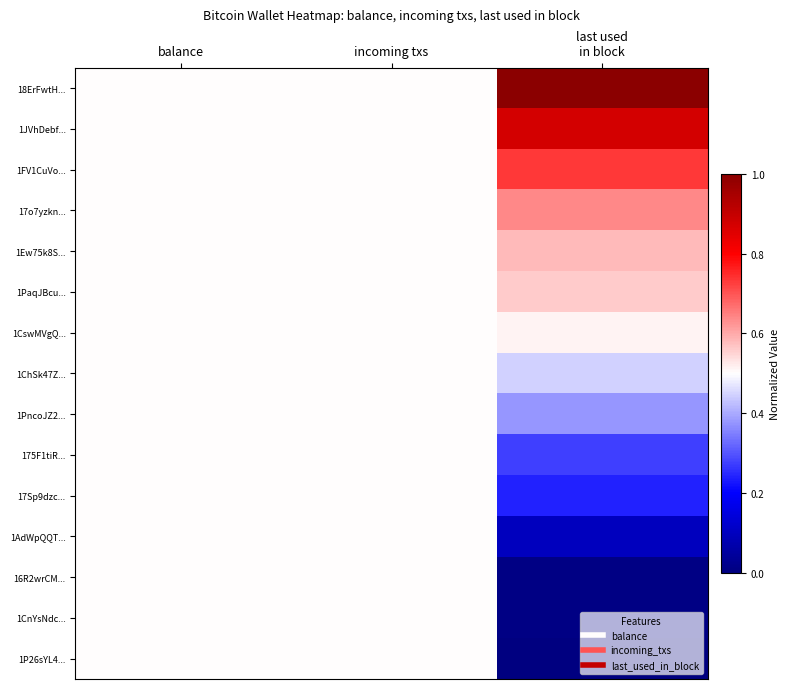

List the series in order of their peak value, lowest first.

1ChSk47Z..., 1PncoJZ2..., 175F1tiR..., 17Sp9dzc..., 1AdWpQQT..., 16R2wrCM..., 1CnYsNdc..., 1P26sYL4..., 1CswMVgQ..., 1PaqJBcu..., 1Ew75k8S..., 17o7yzkn..., 1FV1CuVo..., 1JVhDebf..., 18ErFwtH...